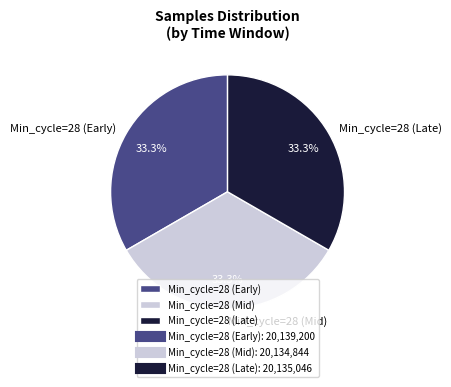

To the nearest percent, what is the average slice percentage?

33%